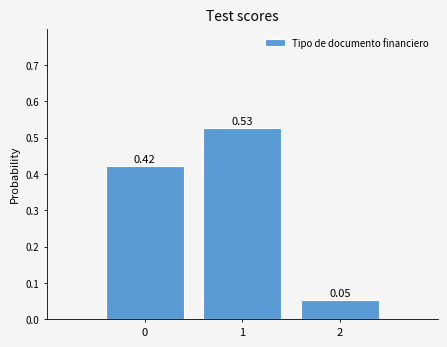

What is the average value?

0.3